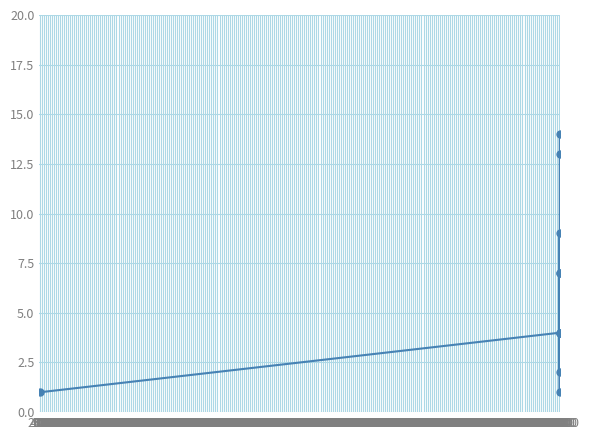

What is the sum of all values?

66